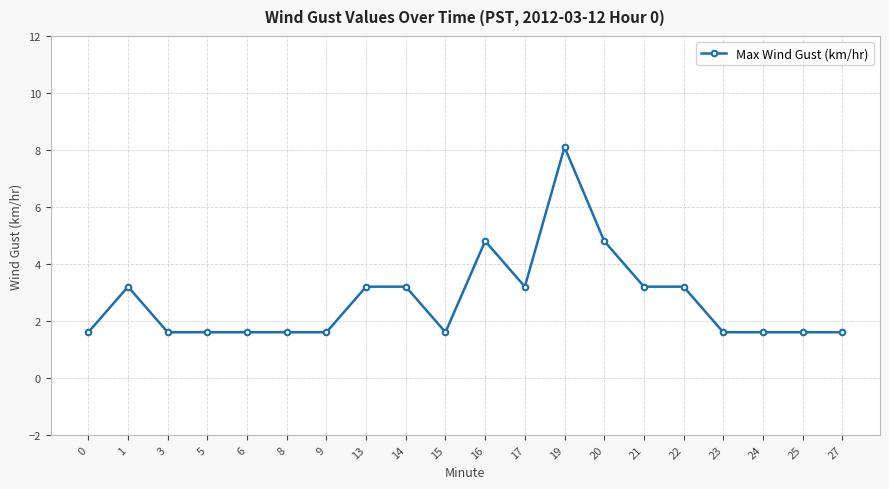

The value at 17 is 3.2. True or false?

True